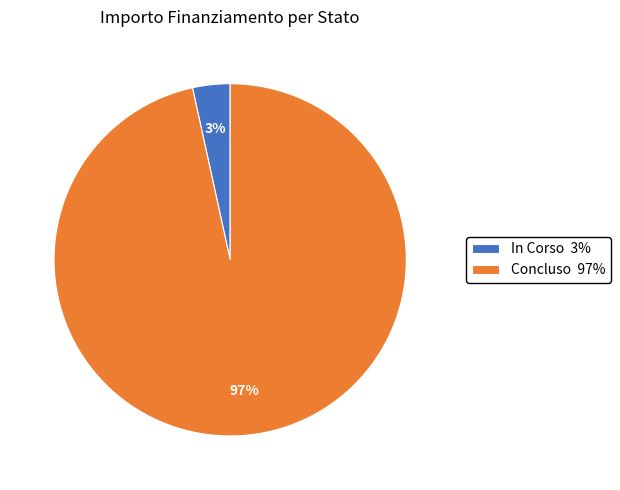

True or false: Concluso accounts for 15% of the total.

False